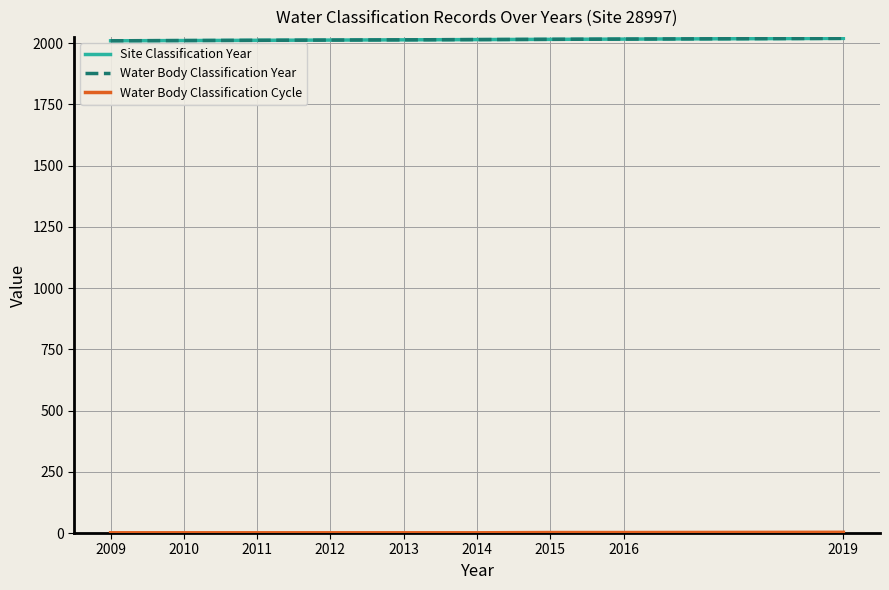

Rank the series at 2015 from highest to lowest value.

Site Classification Year, Water Body Classification Year, Water Body Classification Cycle